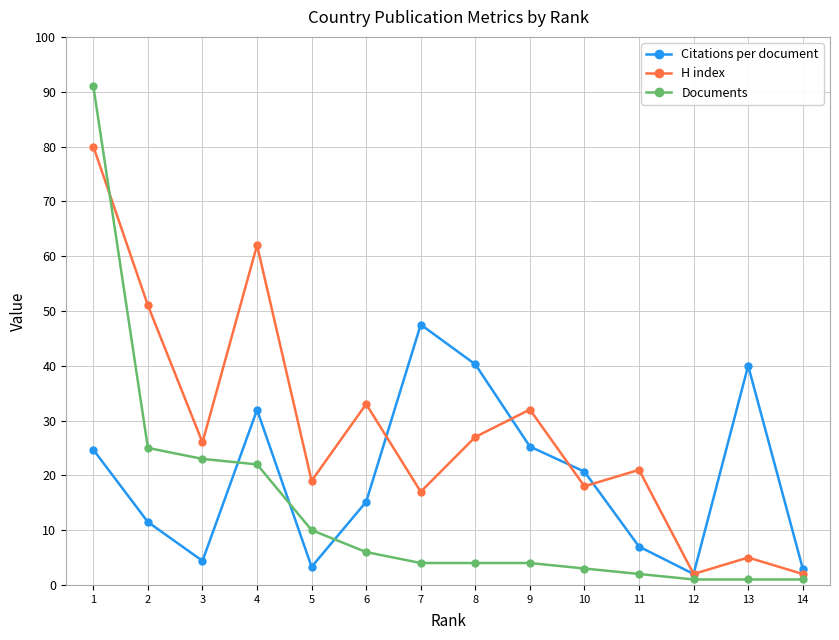

Read the Documents value at 11.

2.0